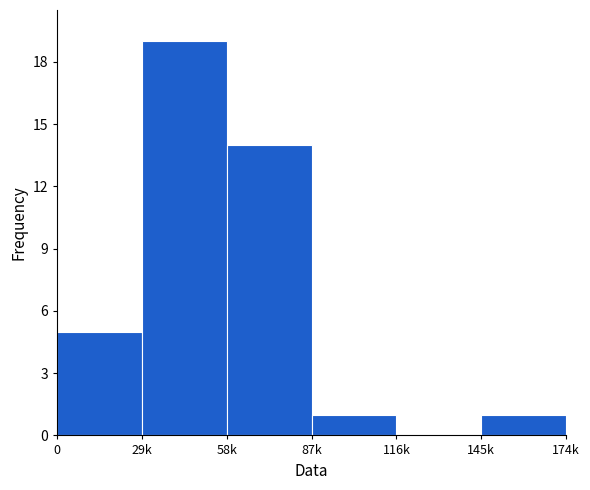

Reading left to right, extract all data points from this chart.

0=5	29k=19	58k=14	87k=1	116k=0	145k=1